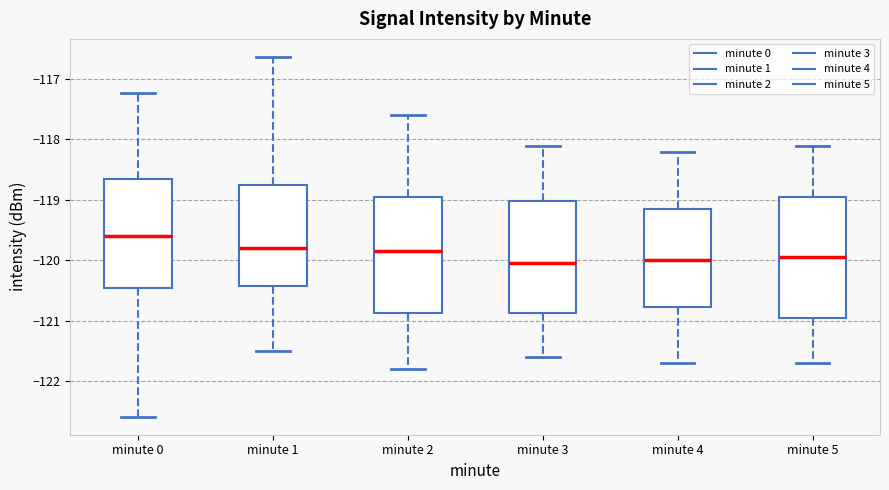

Reading left to right, transcribe this box plot: for each box, give where its median line is, the range the box spans, and where its two whiskers end, as read against the y-axis. The values are not printed on the chart, so give them approximately, as read against the axis.

minute 0: median -119.6, box -120.5 to -118.7, whiskers -122.6 to -117.2
minute 1: median -119.8, box -120.4 to -118.8, whiskers -121.5 to -116.6
minute 2: median -119.8, box -120.9 to -118.9, whiskers -121.8 to -117.6
minute 3: median -120.0, box -120.9 to -119.0, whiskers -121.6 to -118.1
minute 4: median -120.0, box -120.8 to -119.1, whiskers -121.7 to -118.2
minute 5: median -119.9, box -120.9 to -118.9, whiskers -121.7 to -118.1